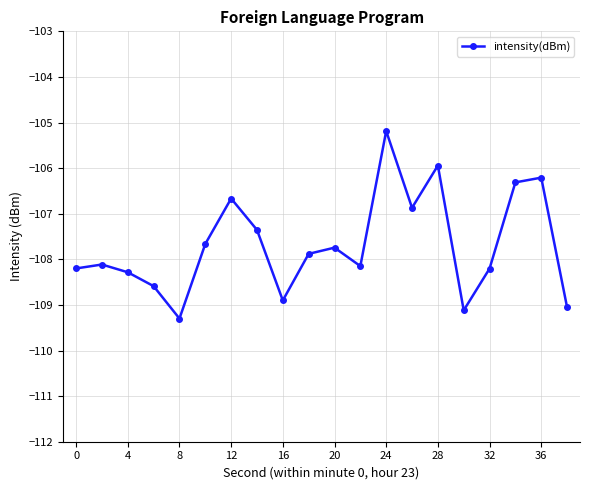

How many lines are shown in the chart?

1